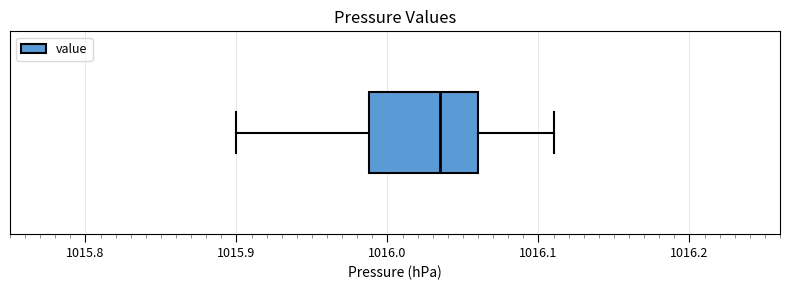

Read this box plot against the x-axis: the position of the median line, the range covered by the box, and the ends of both whiskers. The values are not printed on the chart, so give them approximately, as read against the axis.

median 1016.04, box 1015.99 to 1016.06, whiskers 1015.90 to 1016.11